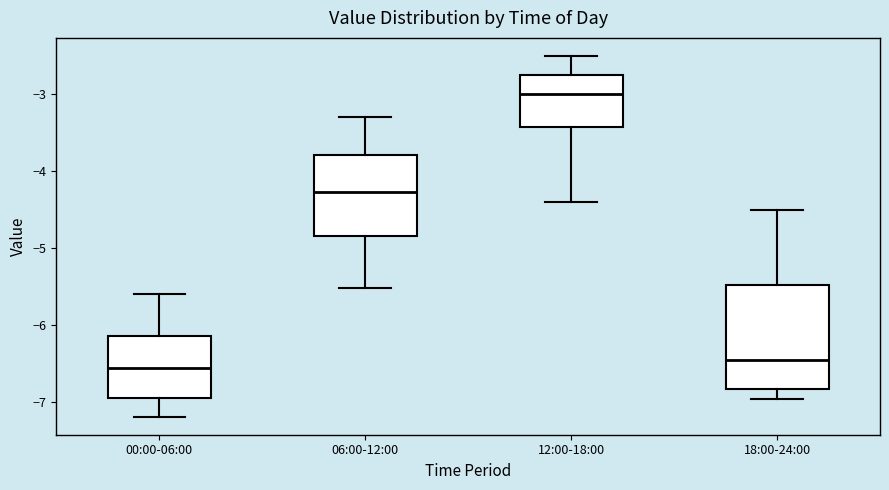

Where does the lower whisker of the box for 12:00-18:00 end on the y-axis? The values are not printed on the chart, so give them approximately, as read against the axis.

-4.4